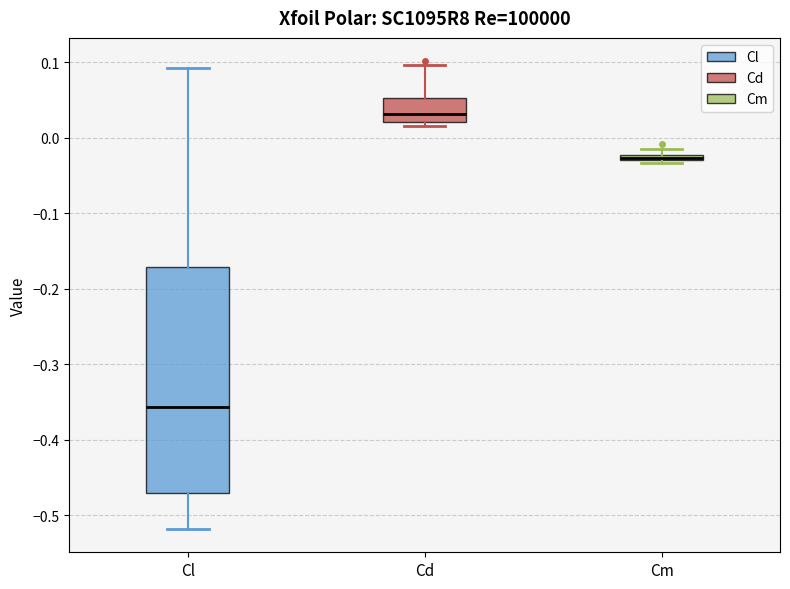

Which box has the lowest median line?

Cl